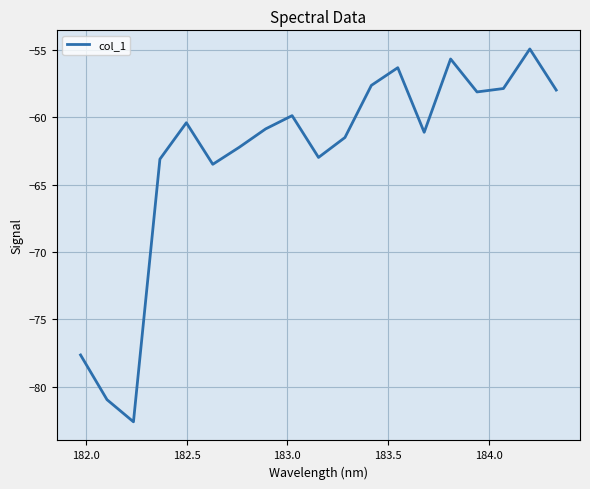

What is the smallest value displayed?

-82.6